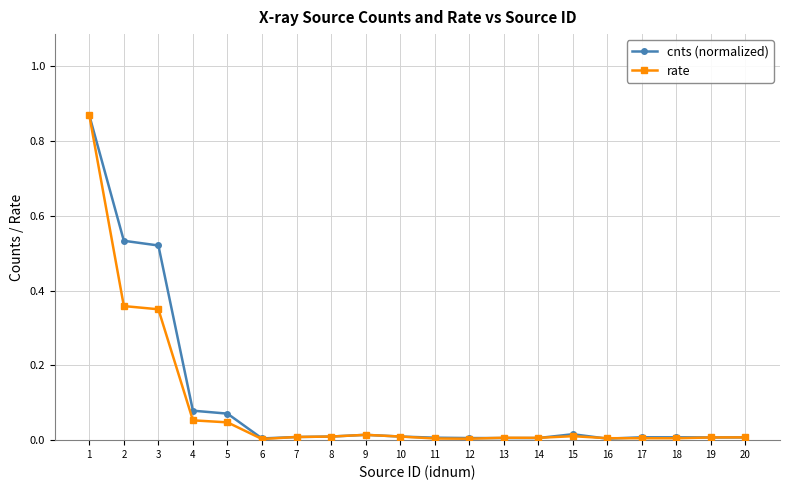

Which series has the largest range (max minus min)?

rate